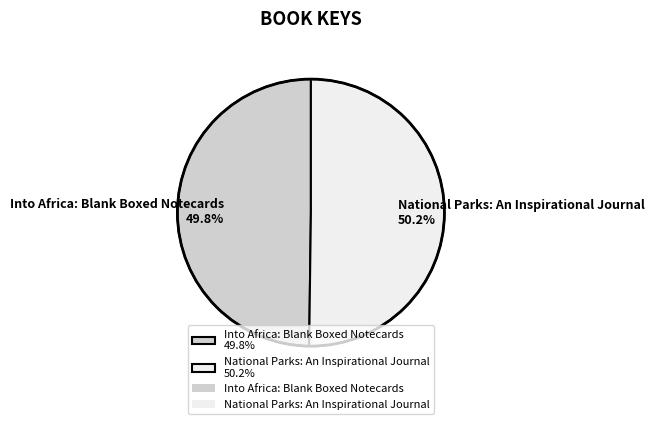

Is it true that Into Africa: Blank Boxed Notecards is 43% of the pie?

False